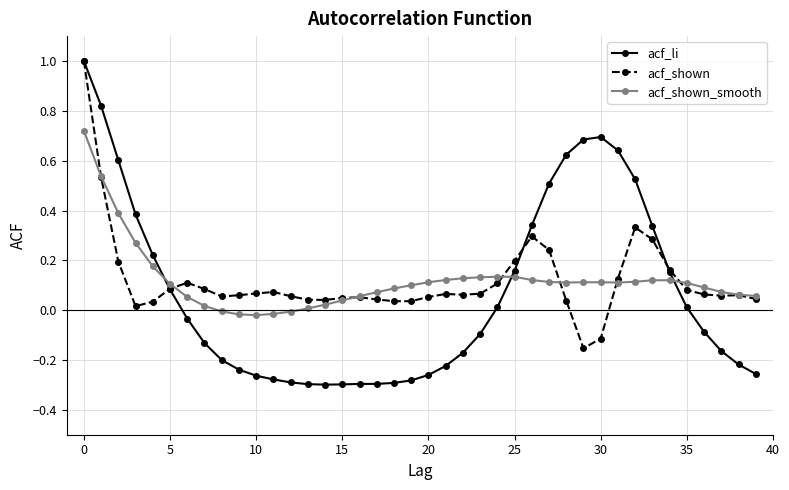

True or false: acf_shown has more than 2 interior local peaks.

True